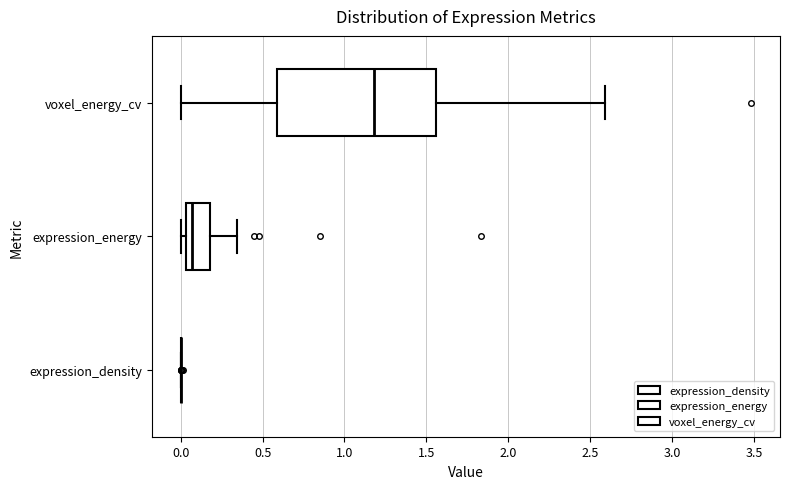

Where is the right edge of the box for voxel_energy_cv on the x-axis? The values are not printed on the chart, so give them approximately, as read against the axis.

1.55